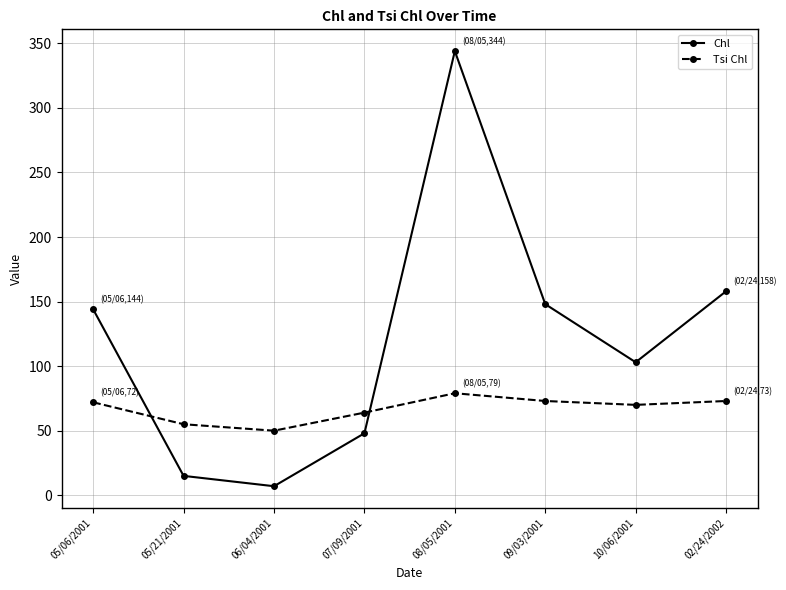

The Chl series shows 91 at 05/06/2001. True or false?

False